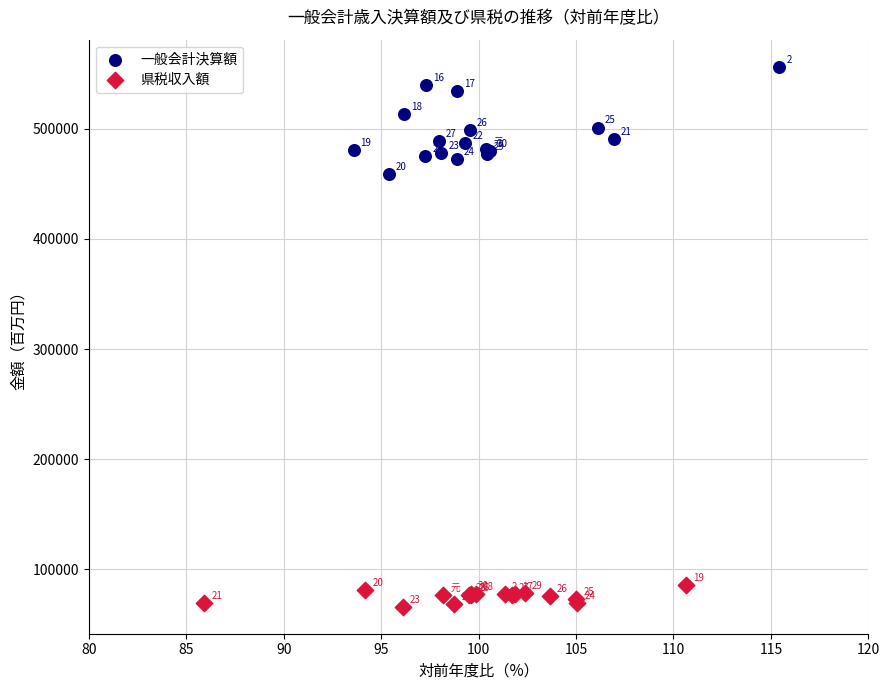

Which series contains the highest Y value?

一般会計決算額